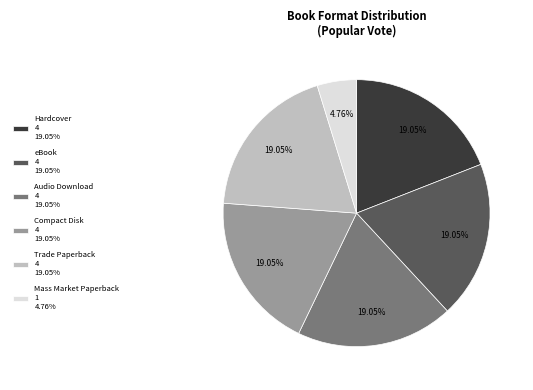

The Mass Market Paperback slice represents 5% of the pie. True or false?

True